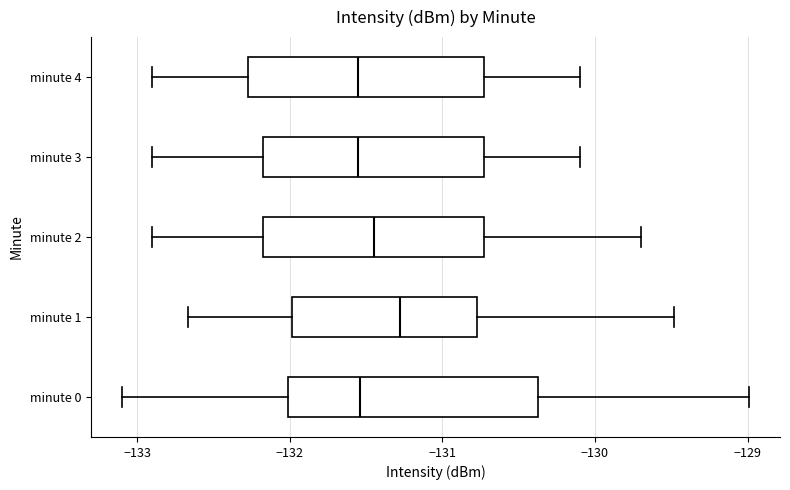

Where is the left edge of the box for minute 3 on the x-axis? The values are not printed on the chart, so give them approximately, as read against the axis.

-132.2